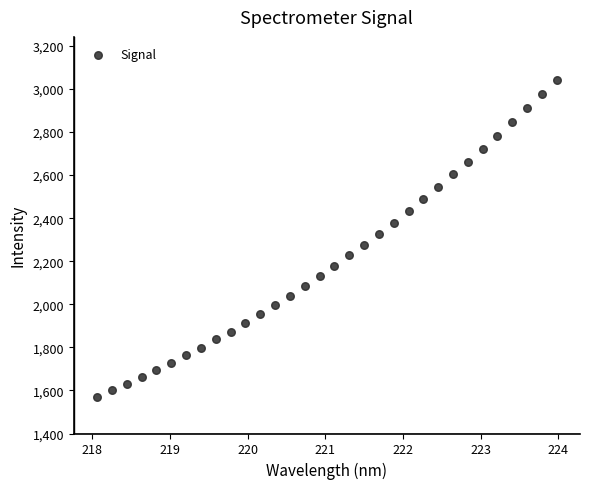

What is the range of Y values (max minus min)?

1471.4